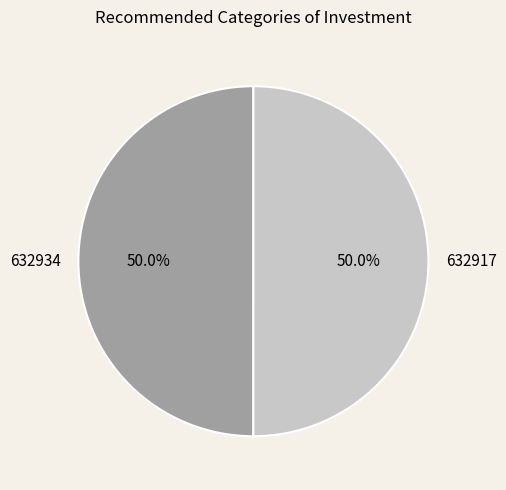

To the nearest percent, what is the combined percentage of 632917 and 632934?

100%